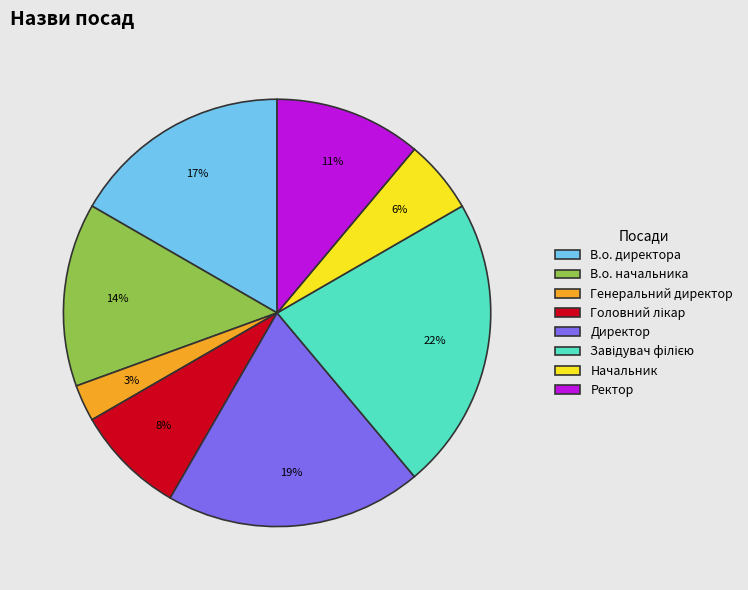

Between В.о. директора and Директор, which is larger?

Директор